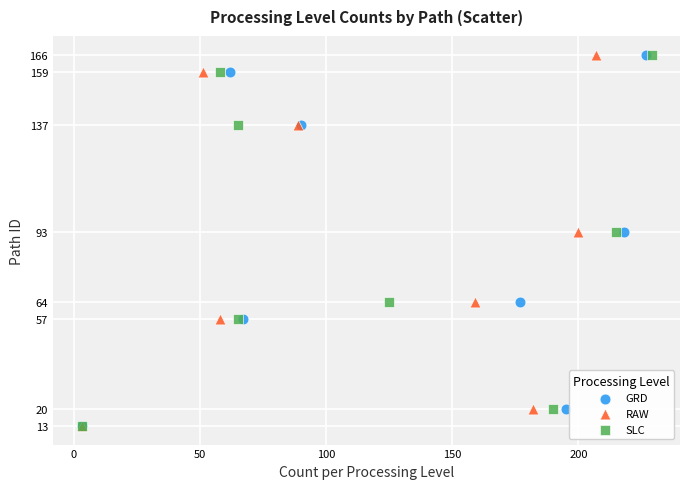

What are all the series names shown in the legend?

GRD, RAW, SLC